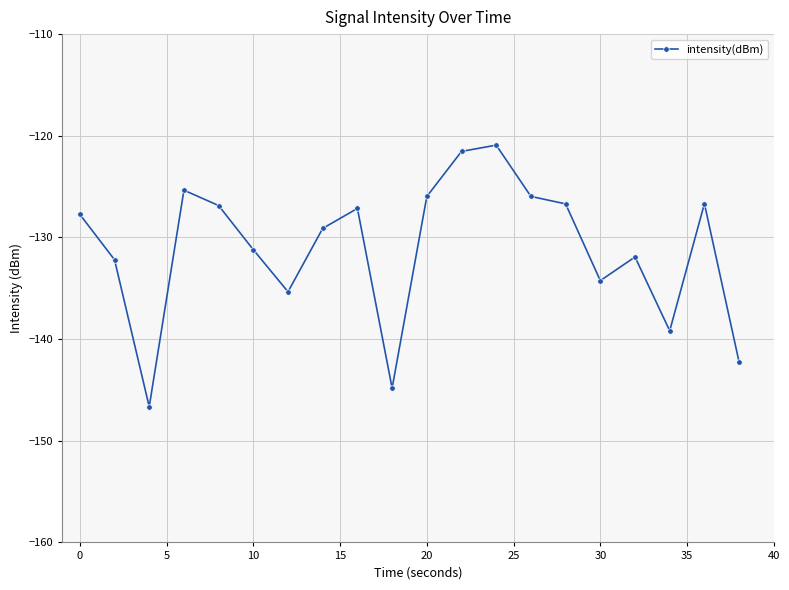

What is the value of the 19th point from the left?

-126.7